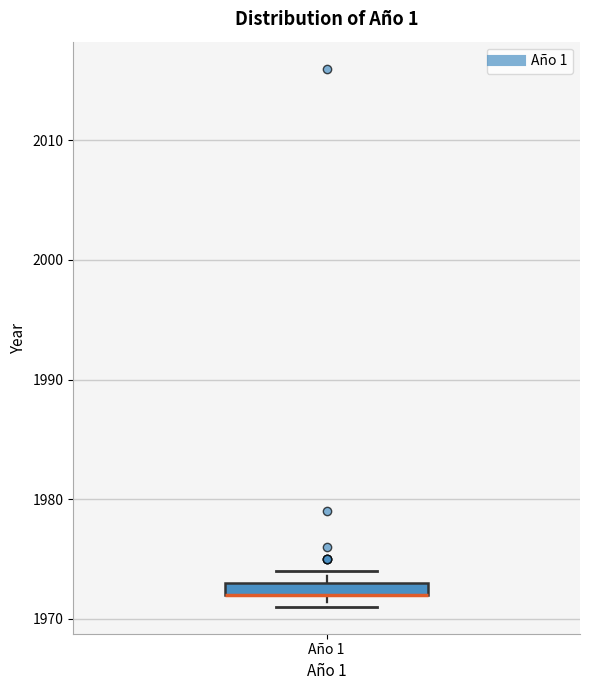

Where is the lower edge of the box for Año 1 on the y-axis? The values are not printed on the chart, so give them approximately, as read against the axis.

1972